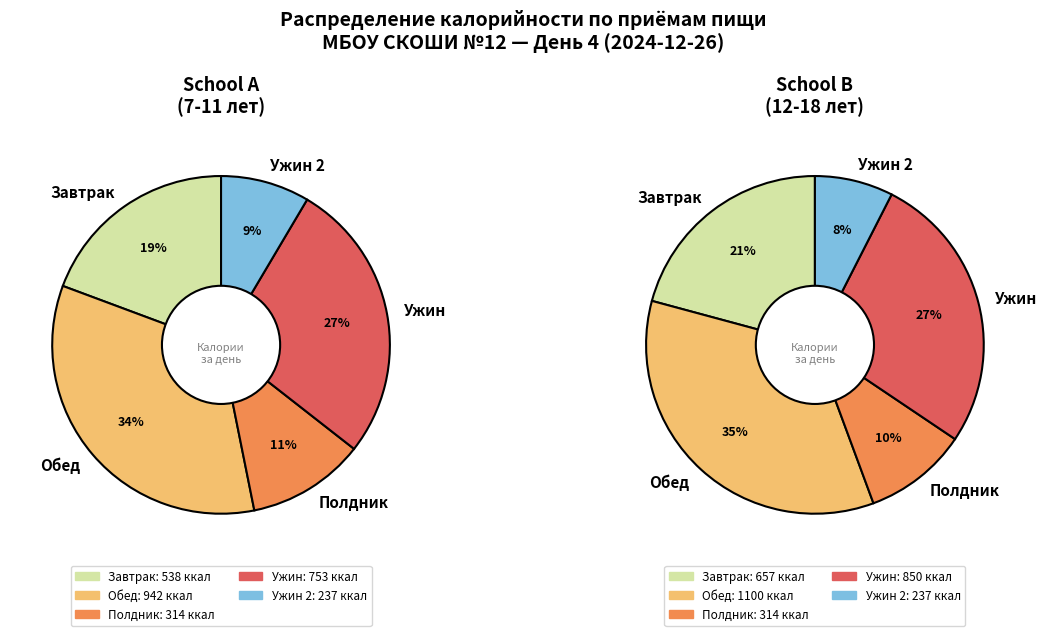

What percentage is the Ужин slice, to the nearest percent?

27%